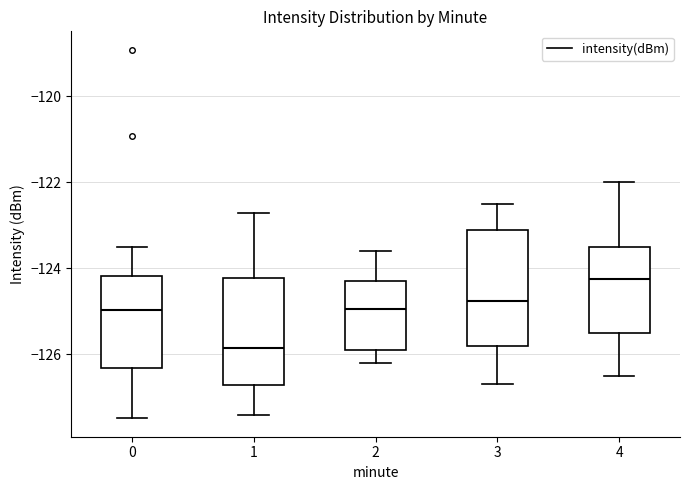

Reading left to right, read every box against the y-axis: the position of its median line, the range the box covers, and the ends of its whiskers. The values are not printed on the chart, so give them approximately, as read against the axis.

0: median -125.0, box -126.4 to -124.2, whiskers -127.4 to -123.6
1: median -125.8, box -126.8 to -124.2, whiskers -127.4 to -122.8
2: median -125.0, box -125.8 to -124.2, whiskers -126.2 to -123.6
3: median -124.8, box -125.8 to -123.0, whiskers -126.6 to -122.4
4: median -124.2, box -125.4 to -123.4, whiskers -126.4 to -122.0